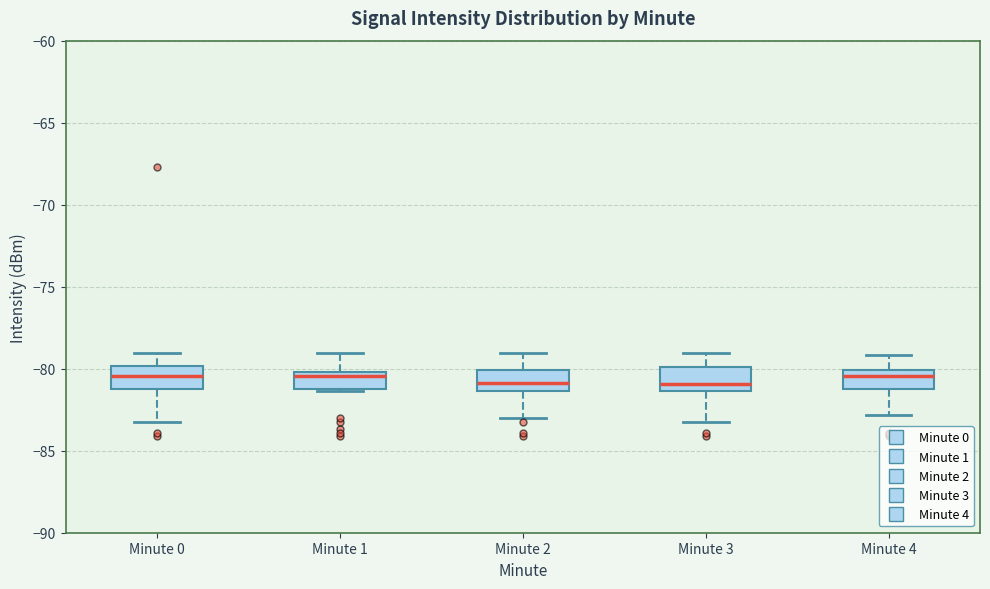

Reading left to right, read every box against the y-axis: the position of its median line, the range the box covers, and the ends of its whiskers. The values are not printed on the chart, so give them approximately, as read against the axis.

Minute 0: median -80.5, box -81.5 to -80.0, whiskers -83.0 to -79.0
Minute 1: median -80.5, box -81.0 to -80.0, whiskers -81.5 to -79.0
Minute 2: median -81.0, box -81.5 to -80.0, whiskers -83.0 to -79.0
Minute 3: median -81.0, box -81.5 to -80.0, whiskers -83.0 to -79.0
Minute 4: median -80.5, box -81.5 to -80.0, whiskers -83.0 to -79.0